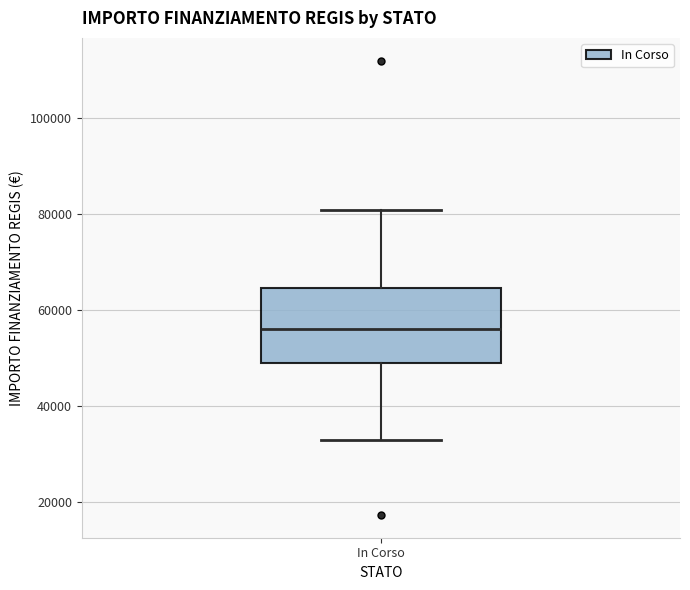

Transcribe this box plot: give where the median line is, the range the box spans, and where the two whiskers end, as read against the y-axis. The values are not printed on the chart, so give them approximately, as read against the axis.

median 56000, box 50000 to 64000, whiskers 32000 to 80000